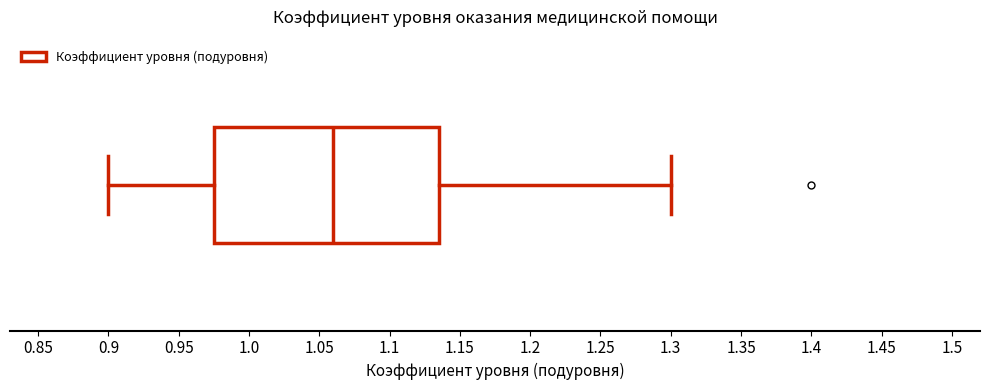

Read this box plot against the x-axis: the position of the median line, the range covered by the box, and the ends of both whiskers. The values are not printed on the chart, so give them approximately, as read against the axis.

median 1.060, box 0.975 to 1.135, whiskers 0.900 to 1.300